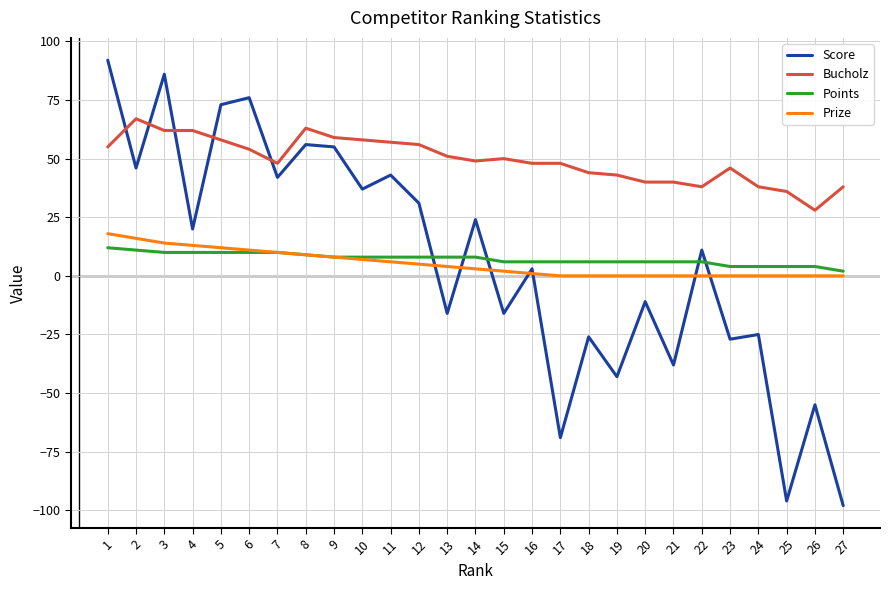

The value of Score at 17 is -69. True or false?

True